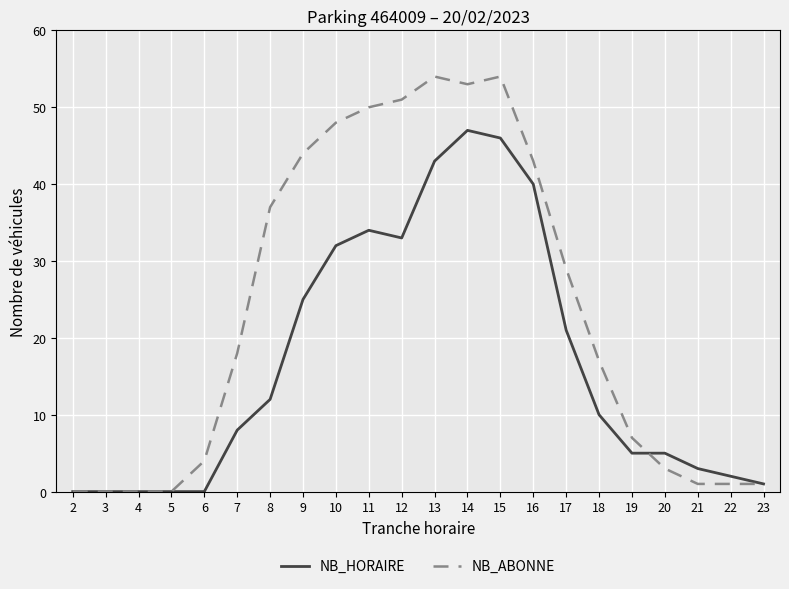

Which series changed the most between 9 and 11?

NB_HORAIRE